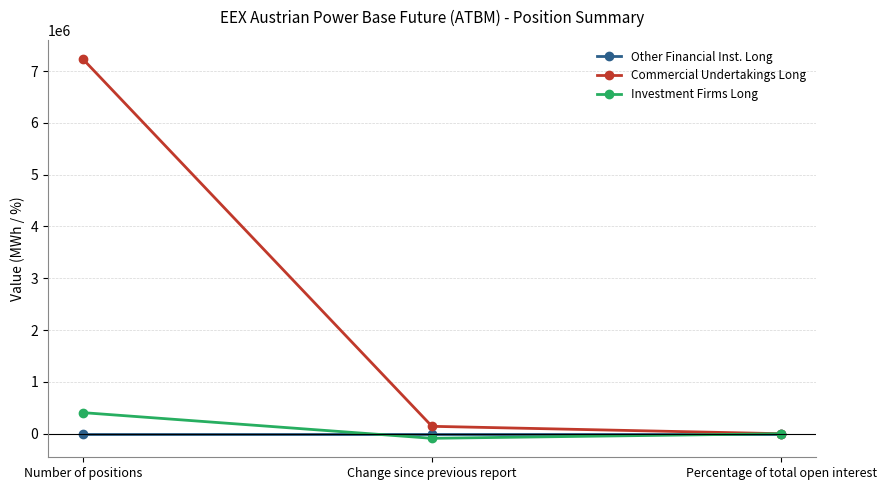

Rank the categories by Commercial Undertakings Long value from highest to lowest.

Number of positions, Change since previous report, Percentage of total open interest